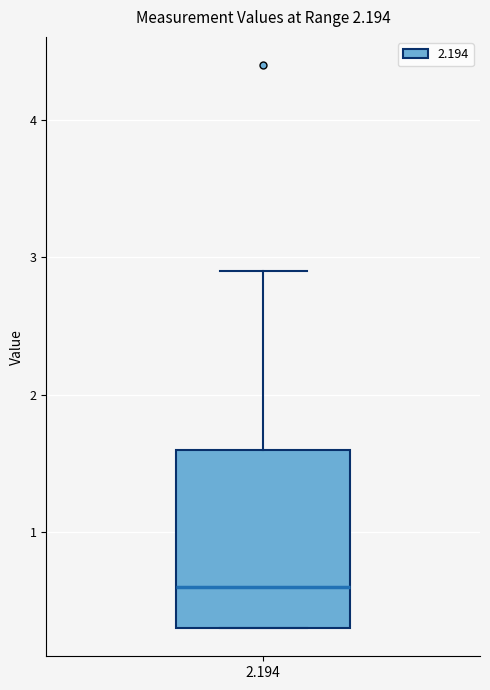

Read this box plot against the y-axis: the position of the median line, the range covered by the box, and the ends of both whiskers. The values are not printed on the chart, so give them approximately, as read against the axis.

median 0.6, box 0.3 to 1.6, whiskers 0.3 to 2.9